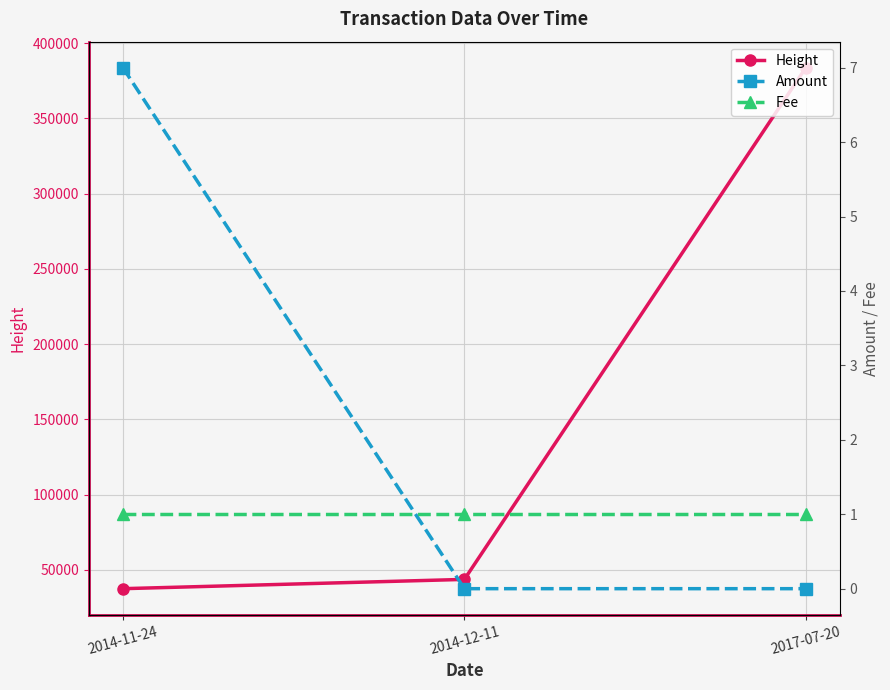

What is the difference between the maximum and minimum values in the Height series?

346226